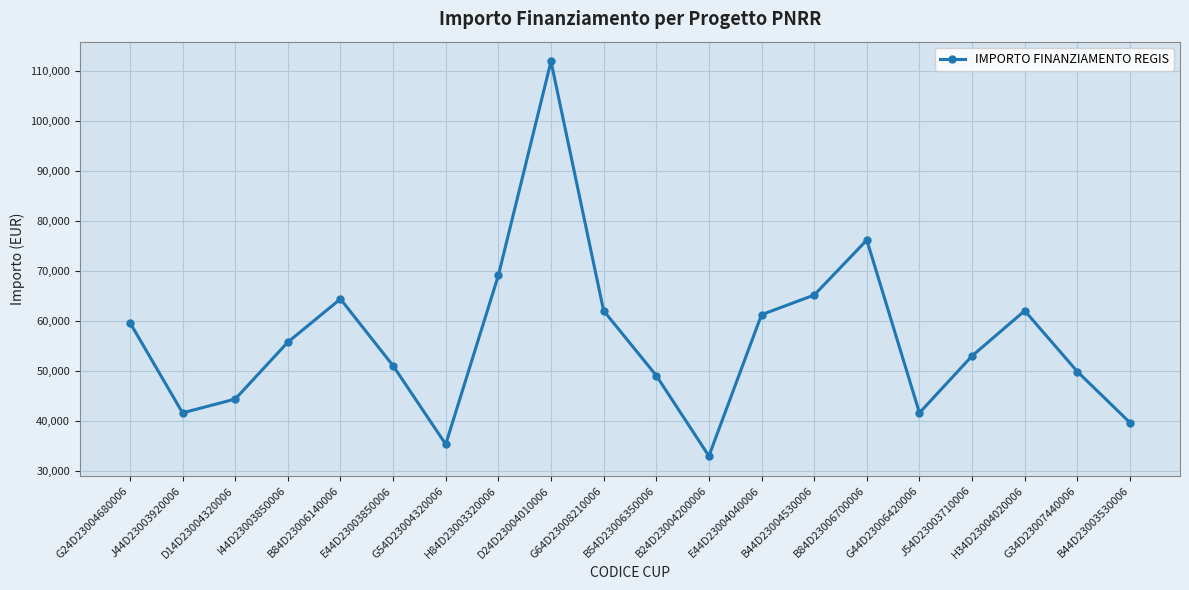

What is the smallest value displayed?

32995.5